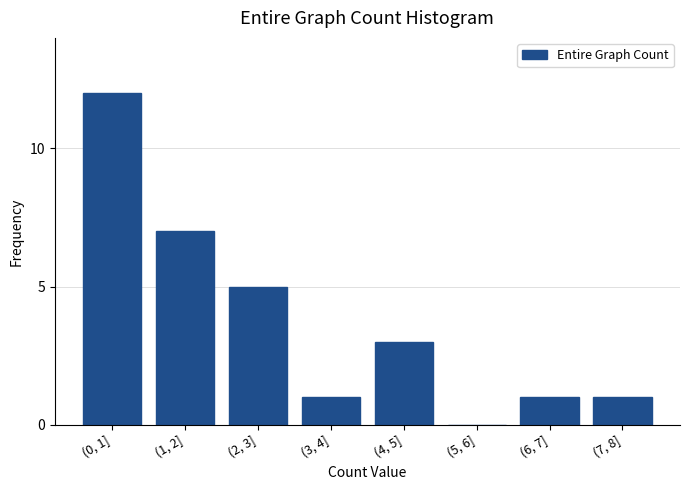

Reading left to right, extract all data points from this chart.

(0, 1]=12	(1, 2]=7	(2, 3]=5	(3, 4]=1	(4, 5]=3	(5, 6]=0	(6, 7]=1	(7, 8]=1